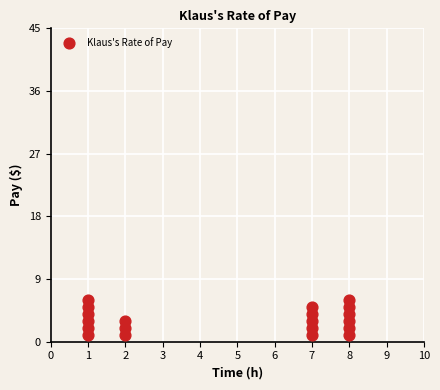

What is the range of X values (max minus min)?

7